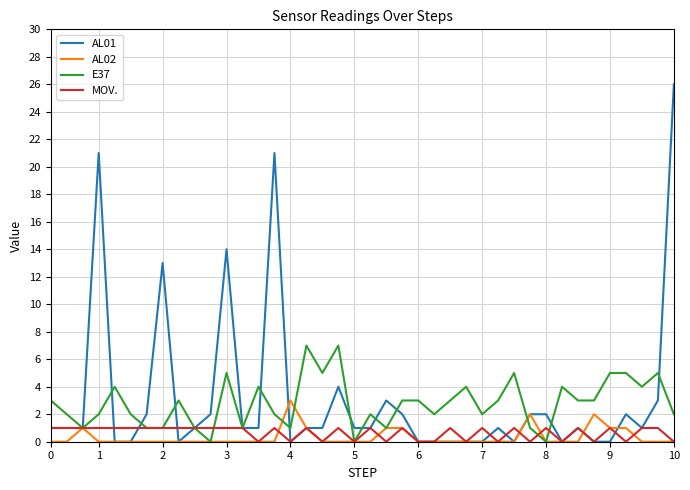

List the series in order of their peak value, highest first.

AL01, E37, AL02, MOV.